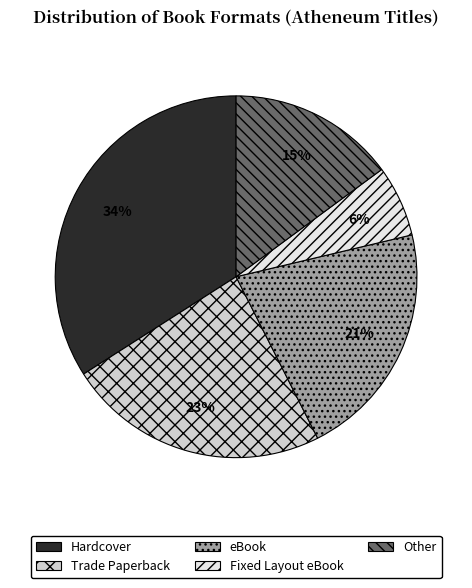

What is the ratio of the value at eBook to the value at Hardcover?

0.6